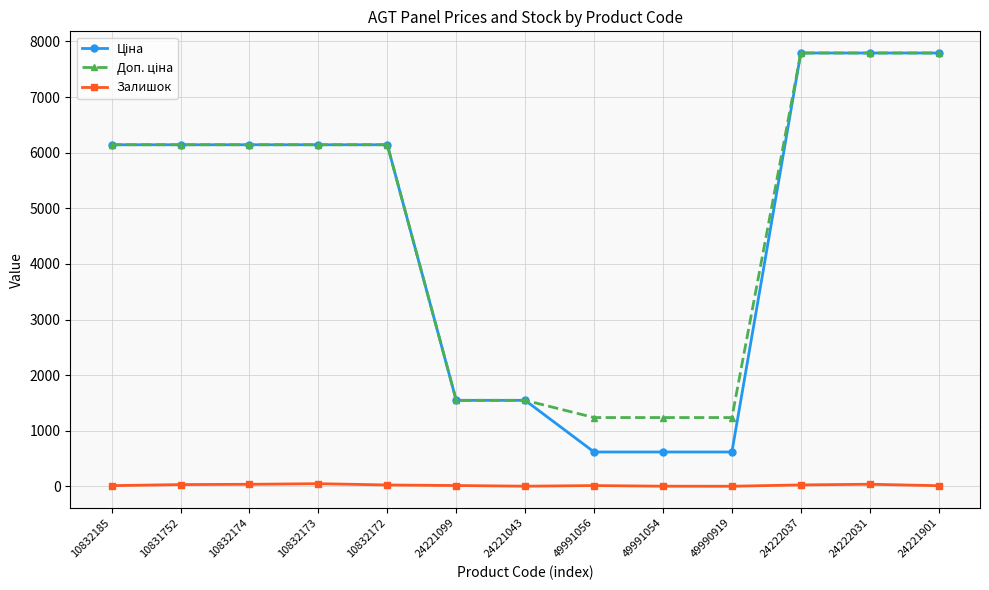

Does the chart display data point markers on the line(s)?

Yes